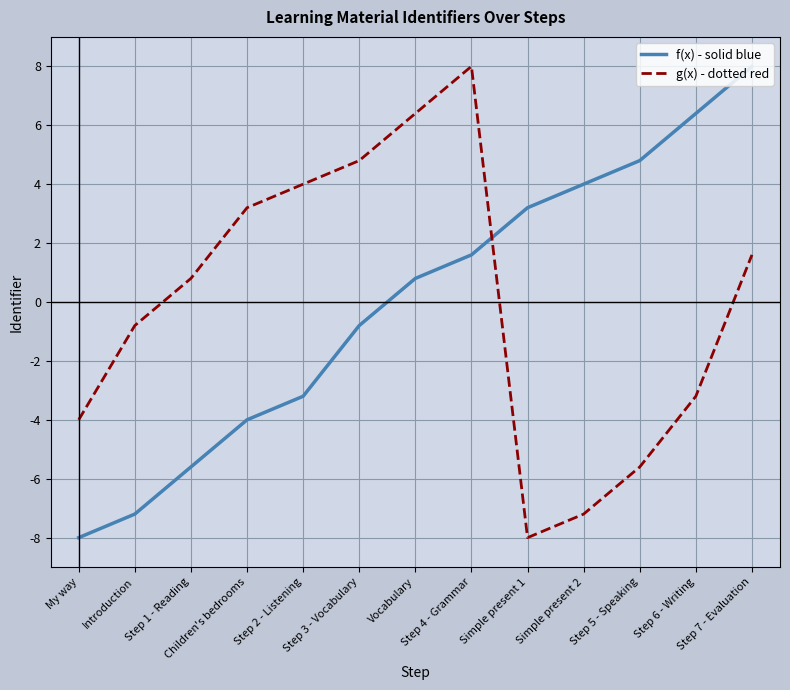

Where do f(x) - solid blue and g(x) - dotted red first cross each other?

Step 4 - Grammar and Simple present 1